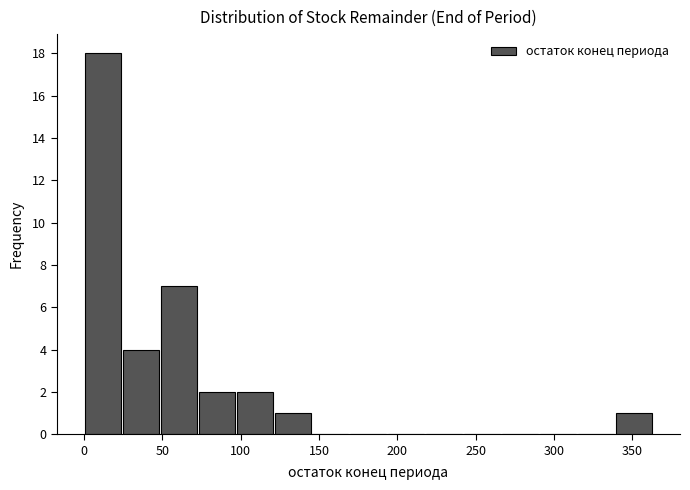

Reading left to right, list every bar in this chart as the range it spans on the x-axis followed by its height. Neither the bar edges nor the heights are printed on the chart, so give them approximately, as read against the axes.

0 to 25: 18
25 to 50: 4
50 to 75: 7
75 to 95: 2
95 to 120: 2
120 to 145: 1
145 to 170: 0
170 to 195: 0
195 to 220: 0
220 to 240: 0
240 to 265: 0
265 to 290: 0
290 to 315: 0
315 to 340: 0
340 to 365: 1